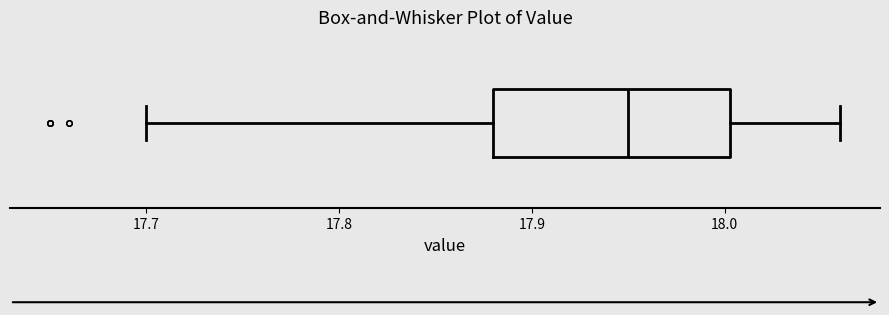

Where does the median line of the box sit on the x-axis? The values are not printed on the chart, so give them approximately, as read against the axis.

17.95